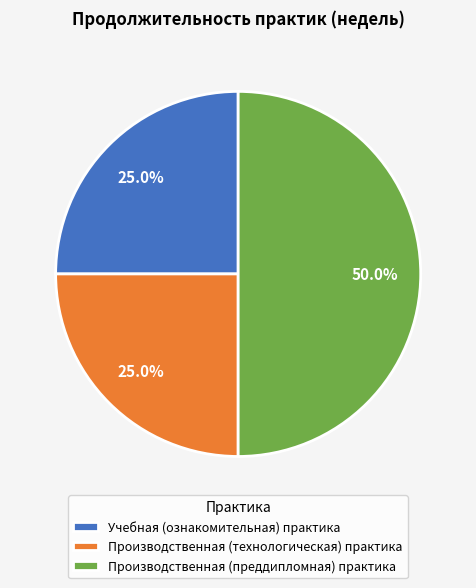

Do Производственная (технологическая) практика and Производственная (преддипломная) практика together represent more than half of the pie?

Yes